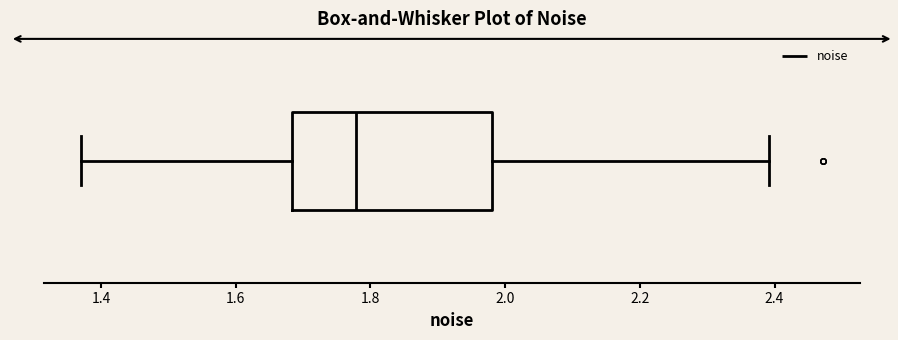

Where is the right edge of the box on the x-axis? The values are not printed on the chart, so give them approximately, as read against the axis.

1.98